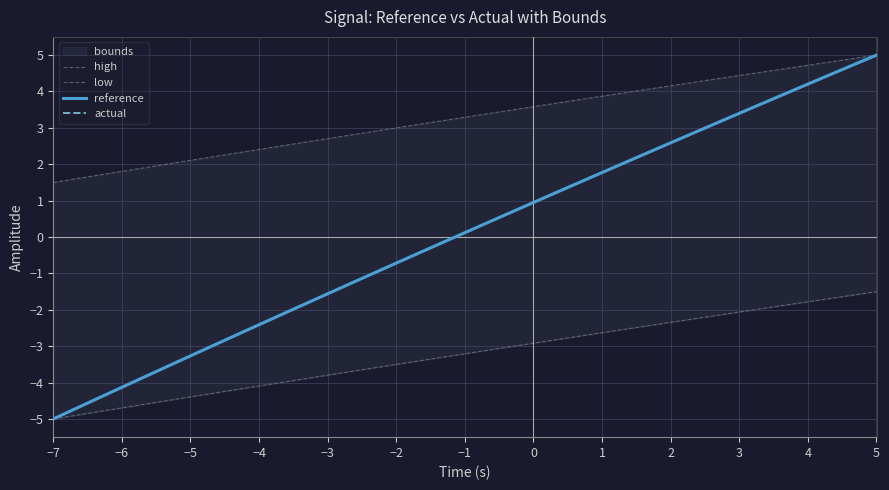

How many data points does each series have?

25